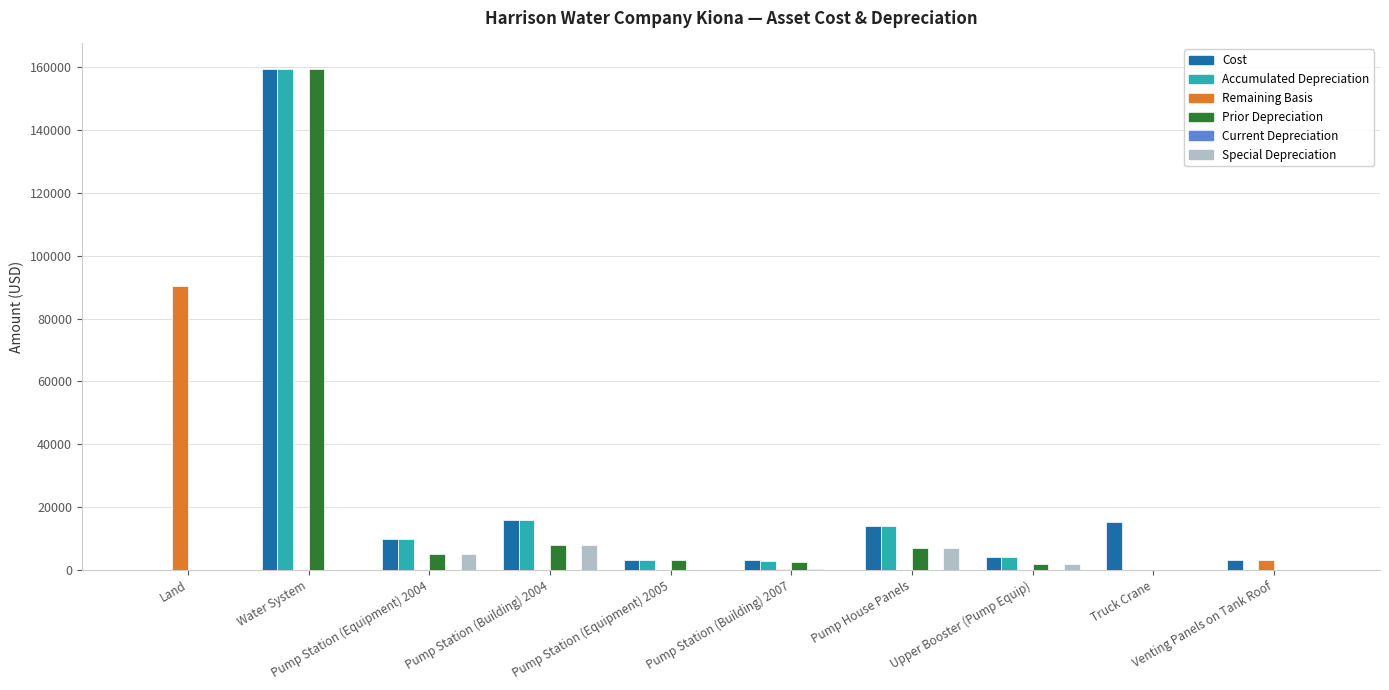

What is the sum of all Prior Depreciation values?

187476.0